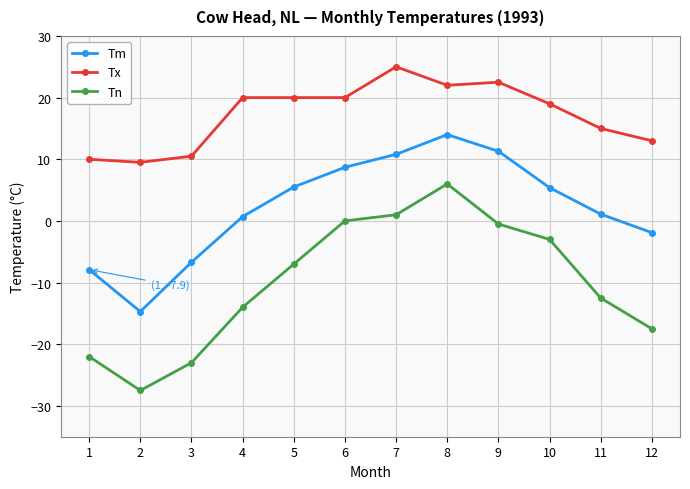

Is this an area chart (filled region under the line)?

No